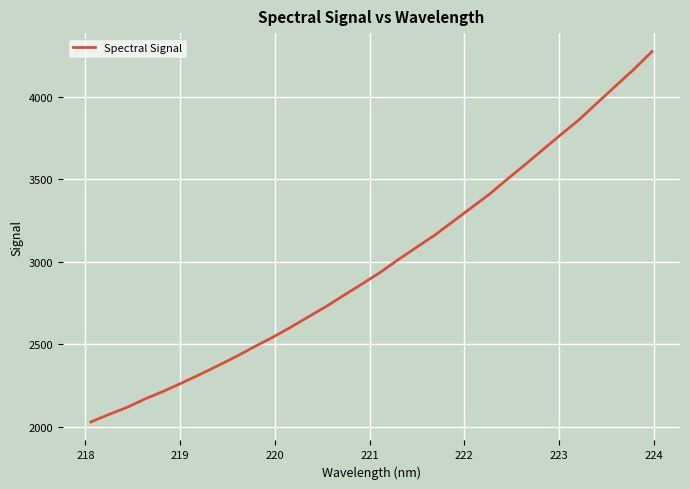

What is the difference between the maximum and minimum values?

2247.5